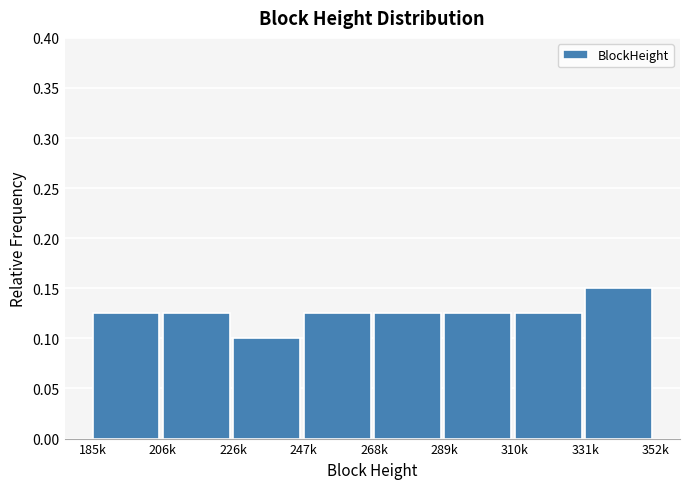

At which label is the value closest to 0?

226k